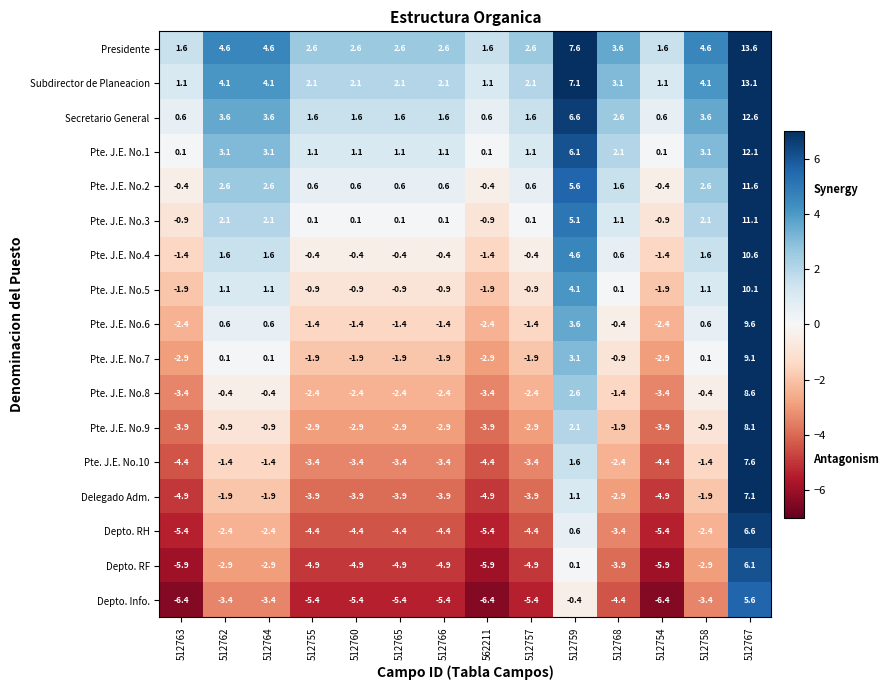

What is the maximum value shown in the chart?

13.6